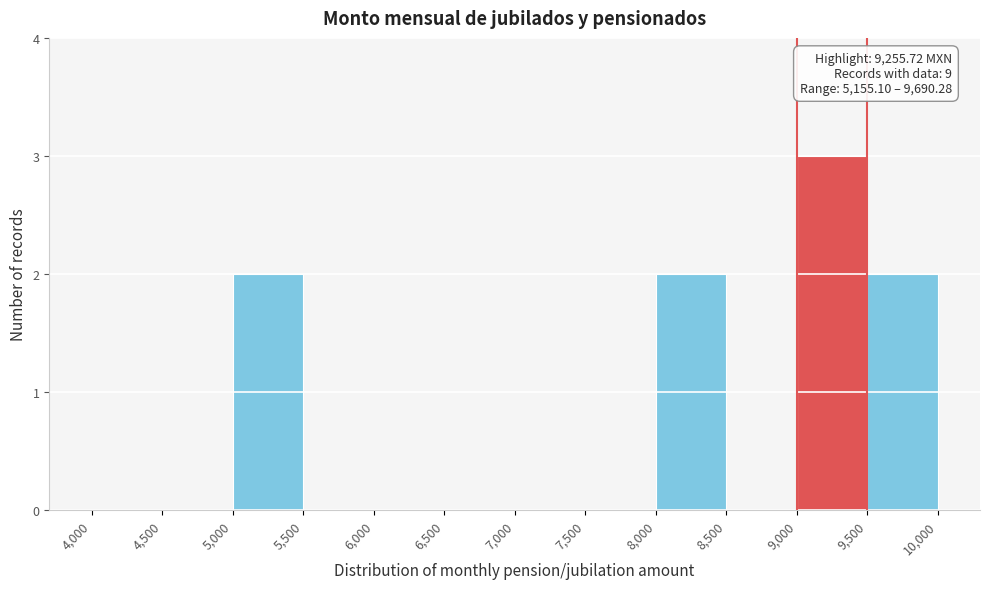

Over which range of the x-axis is the bar tallest?

9,000 to 9,500